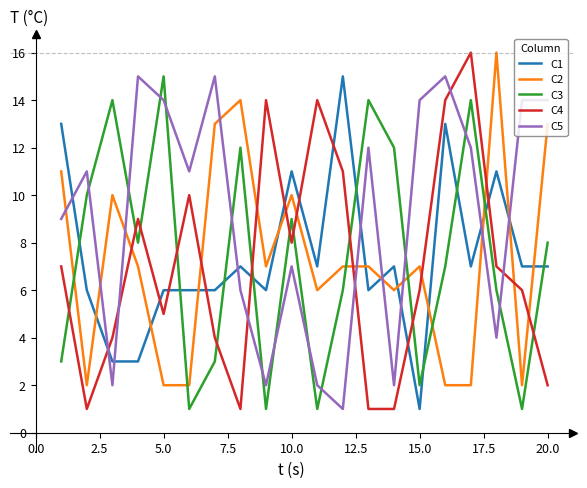

Which series has the largest total across all categories?

C5